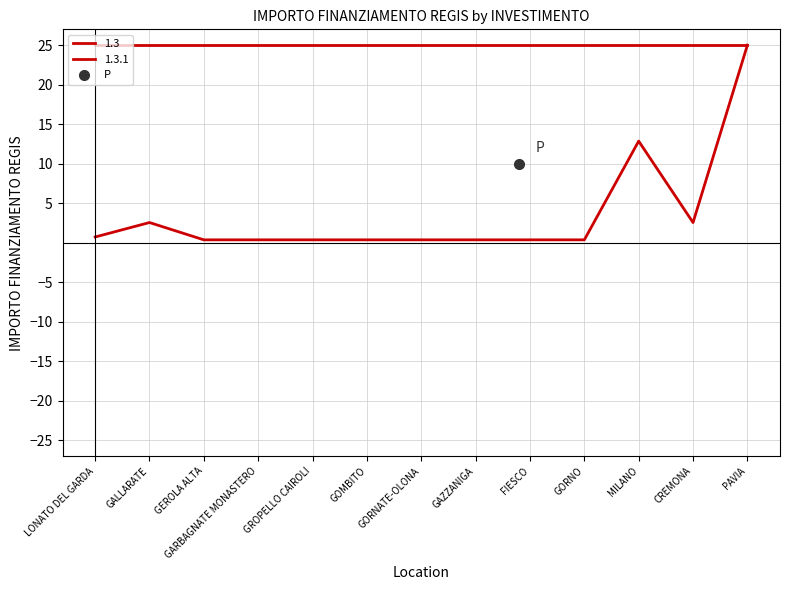

What is the label of the 4th point from the right?

GORNO